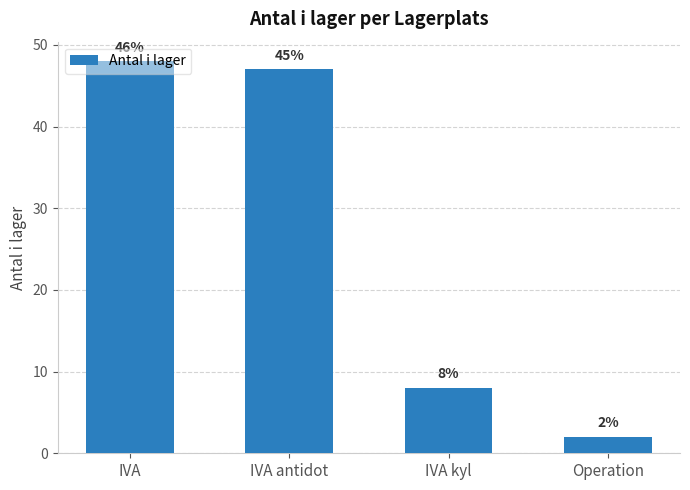

What is the label of the 3rd bar from the left?

IVA kyl